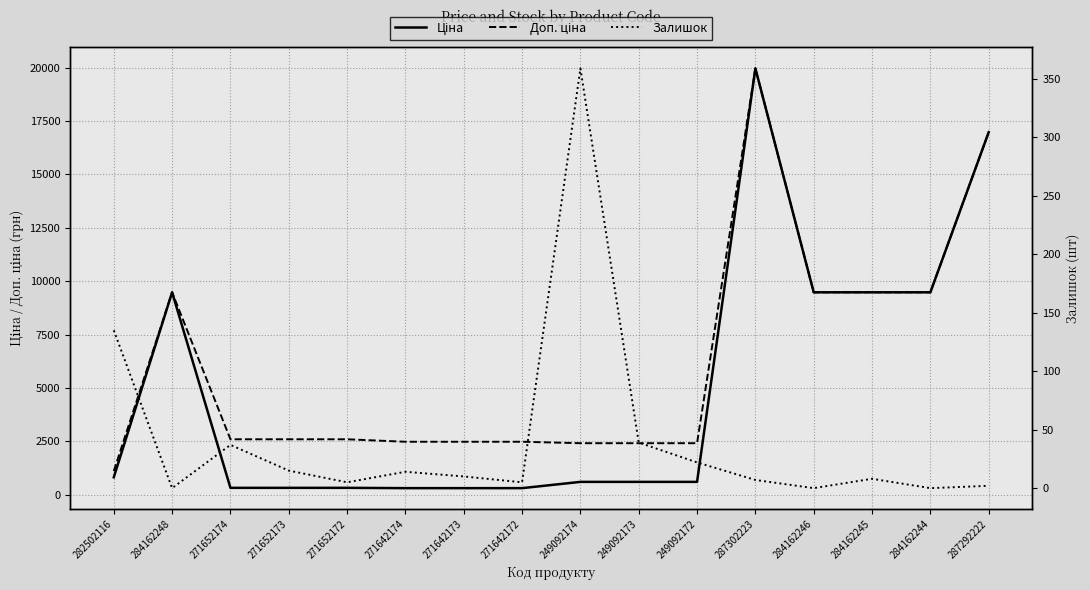

What is the average value of the Залишок series?

41.1